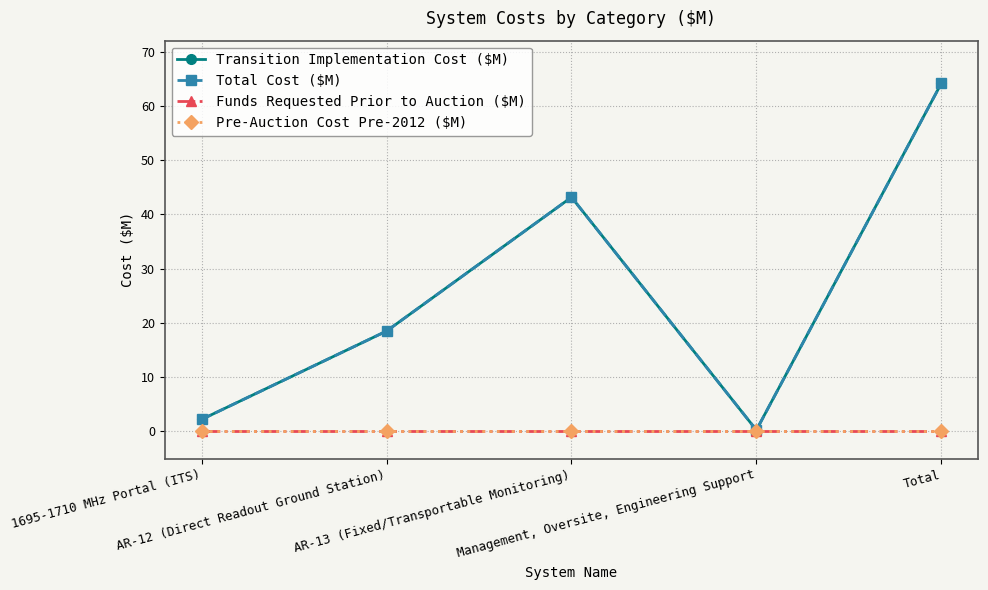

How many categories are shown in the chart?

5